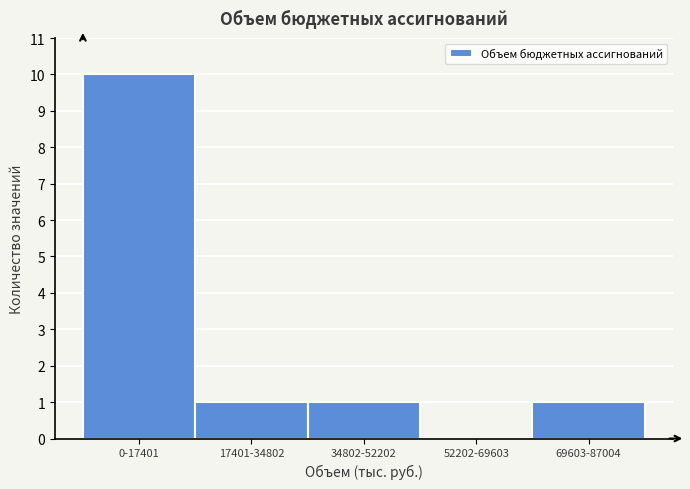

Reading left to right, transcribe all the data shown in this chart.

0-17401=10	17401-34802=1	34802-52202=1	52202-69603=0	69603-87004=1